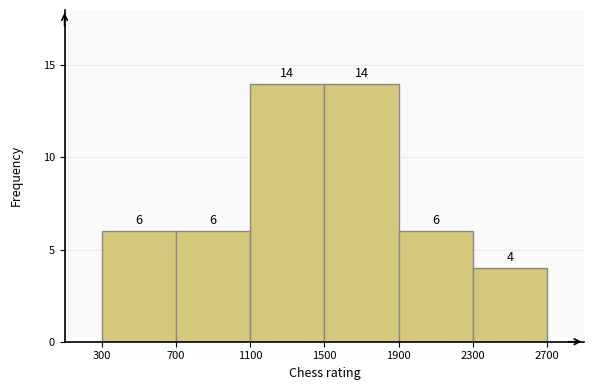

Reading left to right, list every bar in this chart as the range it spans on the x-axis followed by its height.

300 to 700: 6
700 to 1100: 6
1100 to 1500: 14
1500 to 1900: 14
1900 to 2300: 6
2300 to 2700: 4